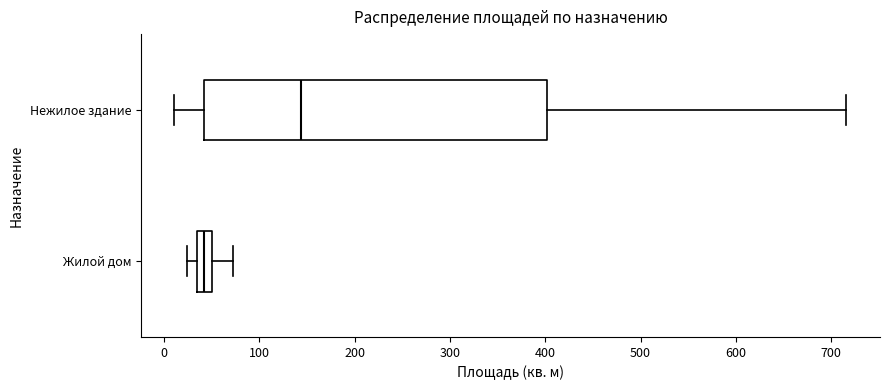

Which box is the widest, from its left edge to its right edge?

Нежилое здание